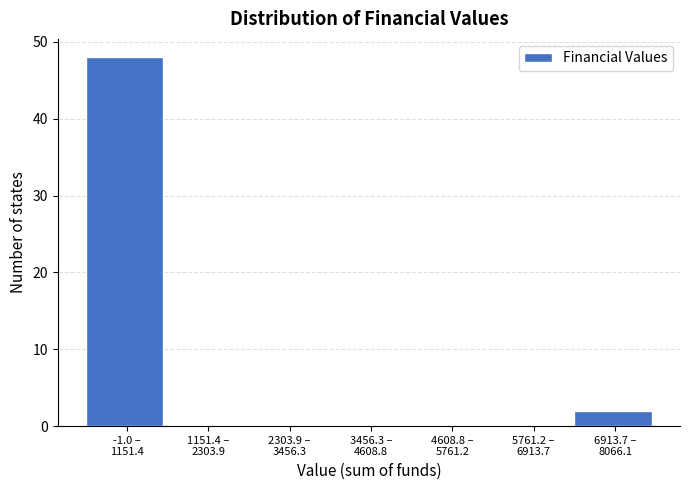

What is the sum of all values?

50